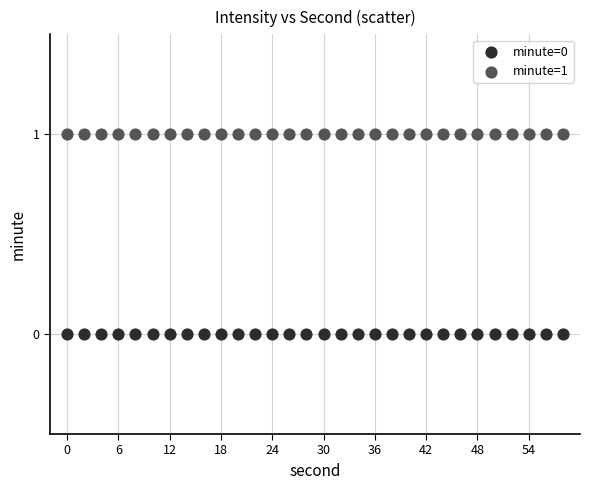

What are all the series names shown in the legend?

minute=0, minute=1